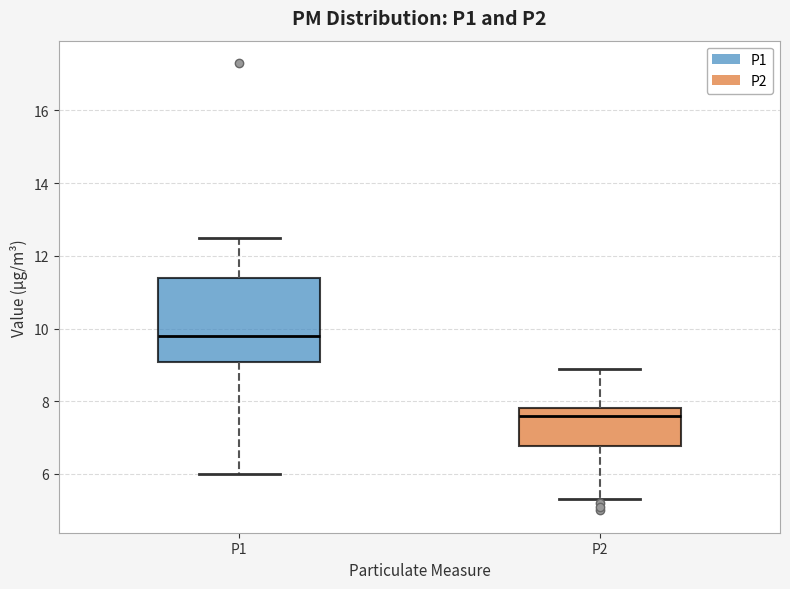

Which box's median line is the lowest?

P2